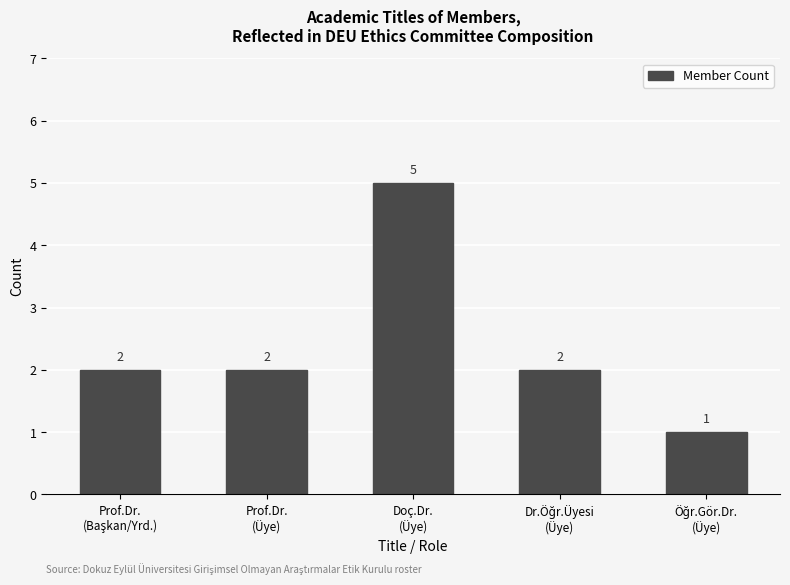

What is the label of the 3rd bar from the right?

Doç.Dr.
(Üye)